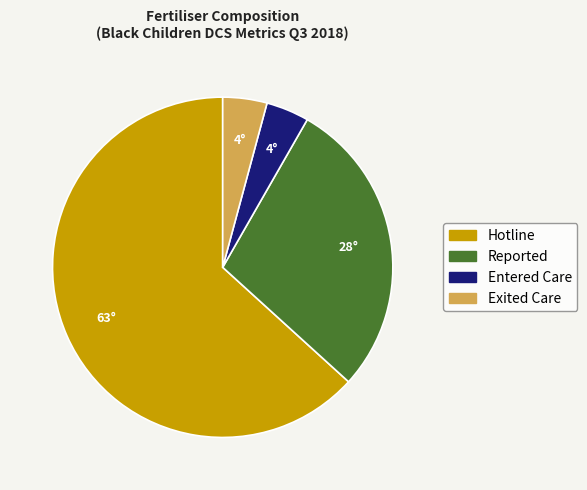

Which slice is the largest?

Hotline (Q3 2018)